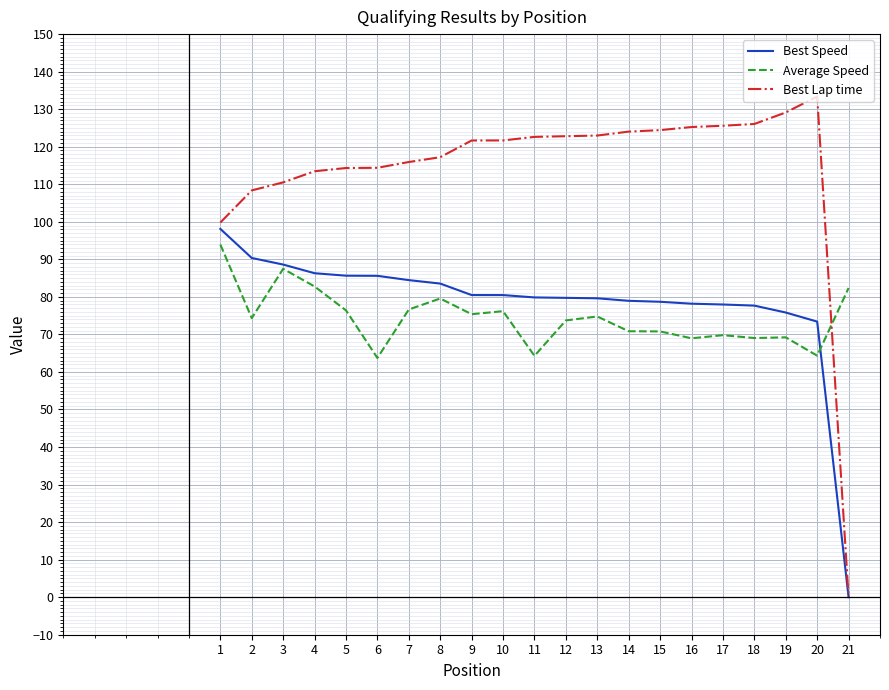

What are all the series names shown in the legend?

Best Speed, Average Speed, Best Lap time